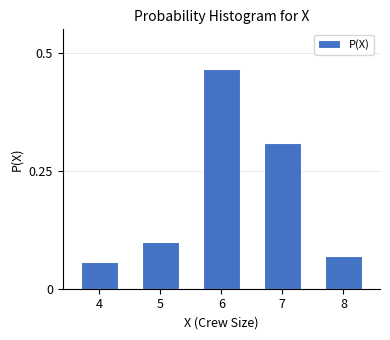

Rank the categories by value from lowest to highest.

4, 8, 5, 7, 6